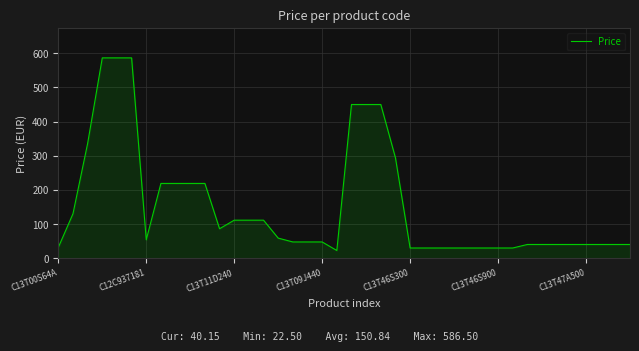

What is the minimum value shown in the chart?

22.5